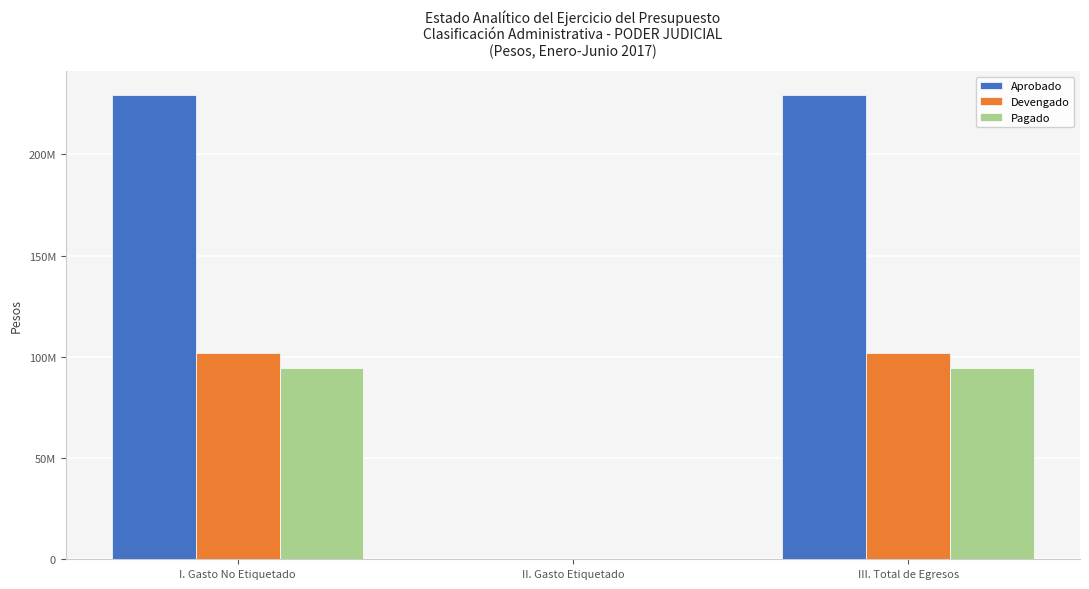

Which series has the widest spread of values?

Aprobado